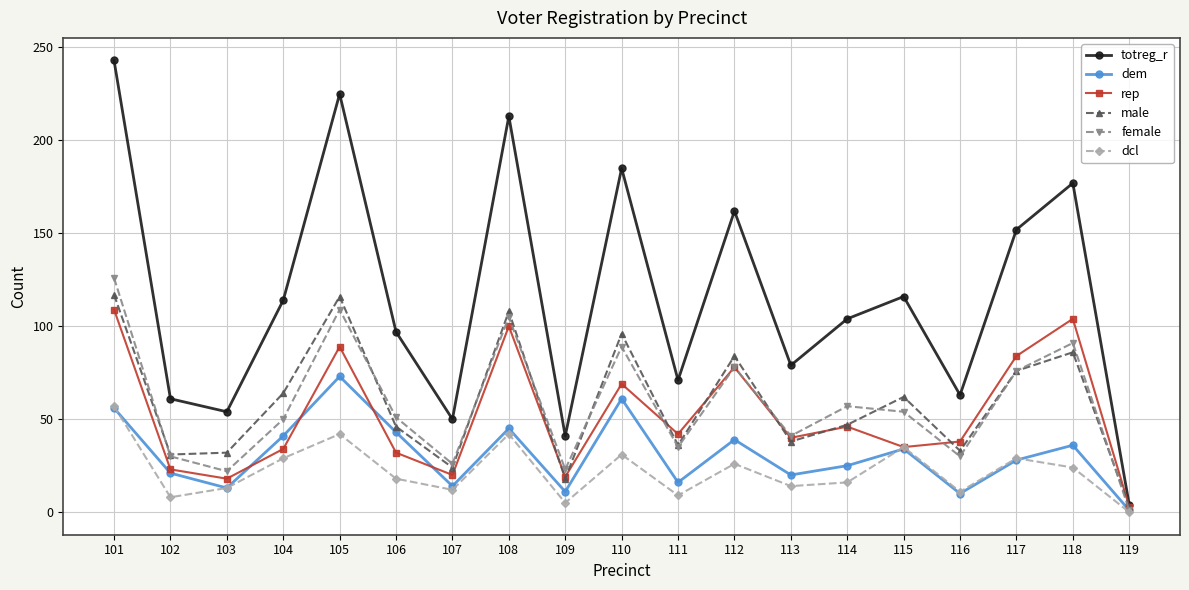

What are all the series names shown in the legend?

totreg_r, dem, rep, male, female, dcl